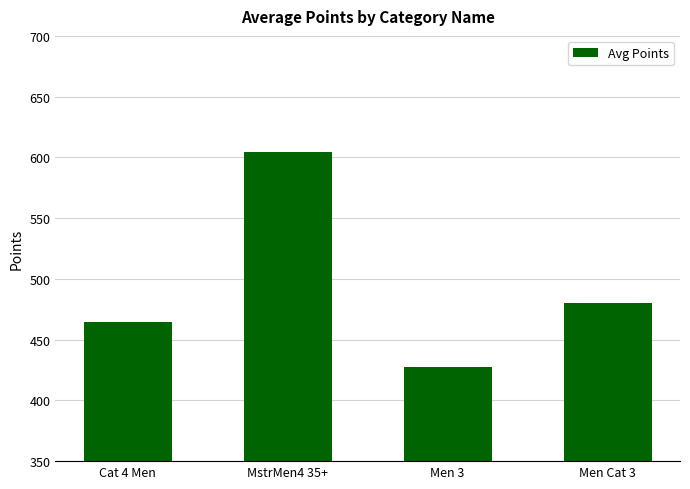

What is the sum of all values?

1976.3